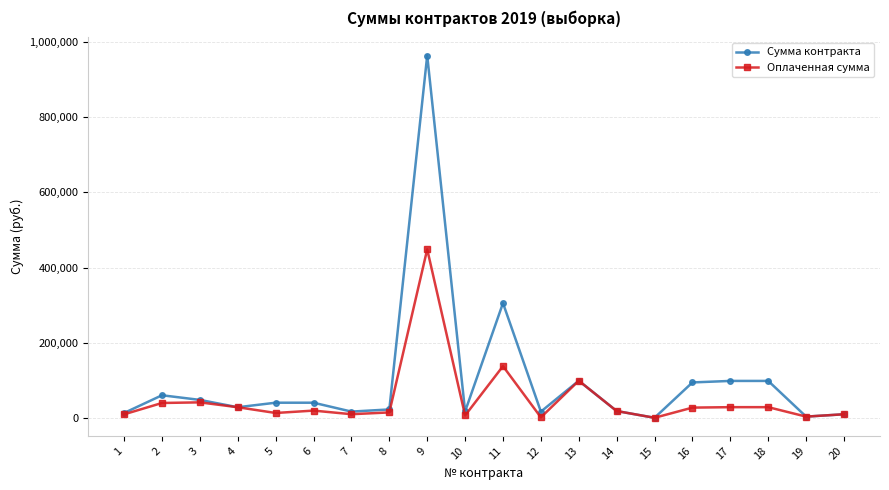

Which series changed the most between 11 and 15?

Сумма контракта